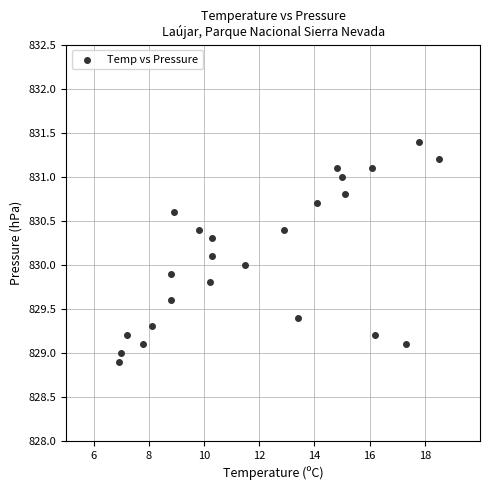

What is the range of Y values (max minus min)?

2.5